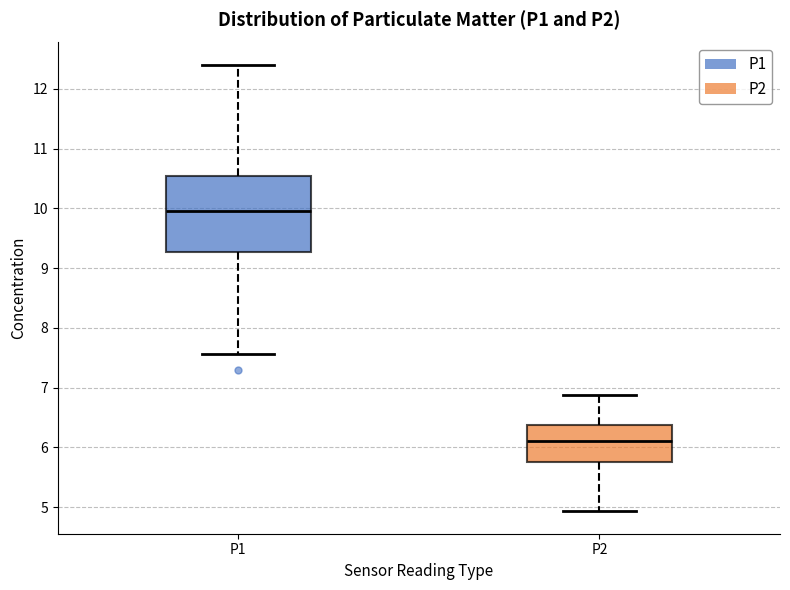

Where does the lower whisker of the box for P1 end on the y-axis? The values are not printed on the chart, so give them approximately, as read against the axis.

7.6